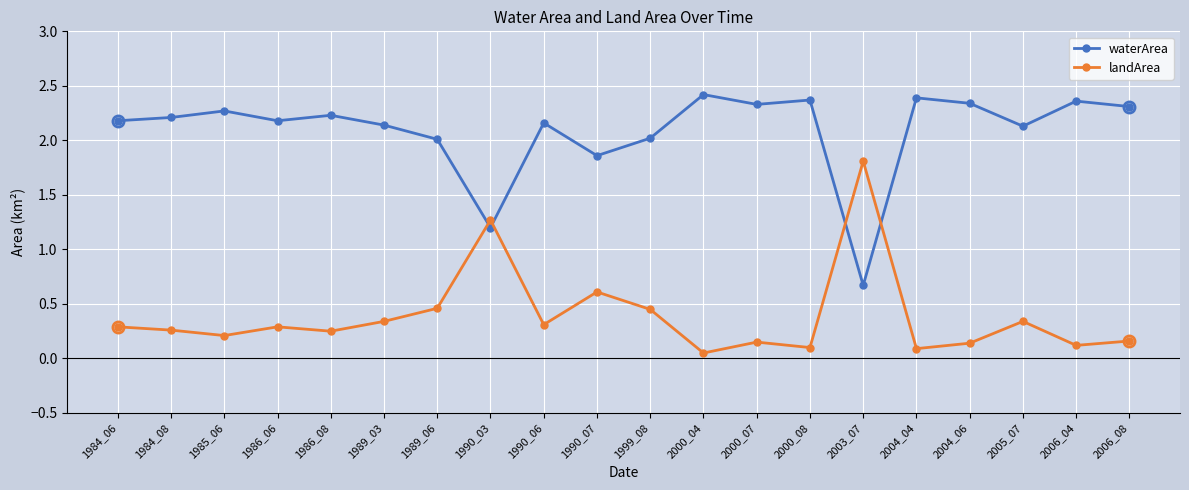

Which category has the lowest value in the landArea series?

2000_04